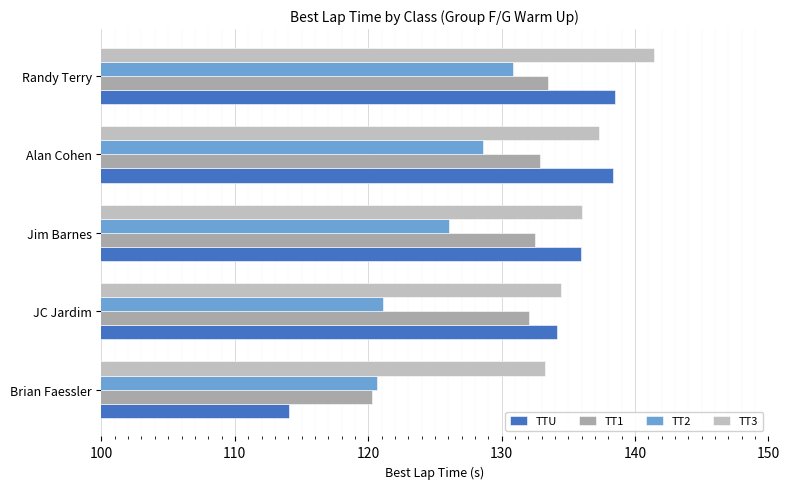

What is the maximum value for TT2?

130.9